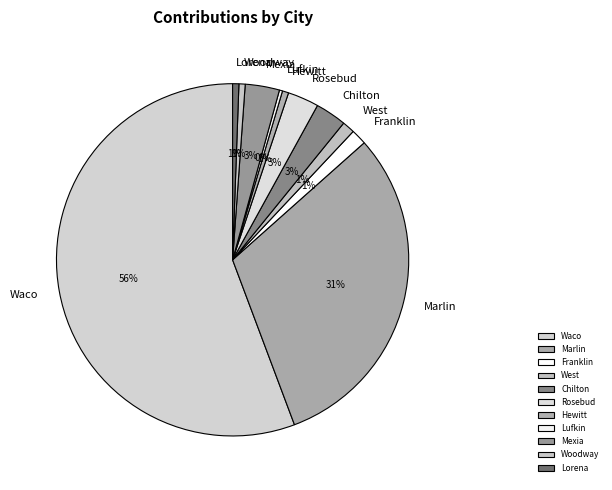

Do Franklin and Marlin together represent more than half of the pie?

No